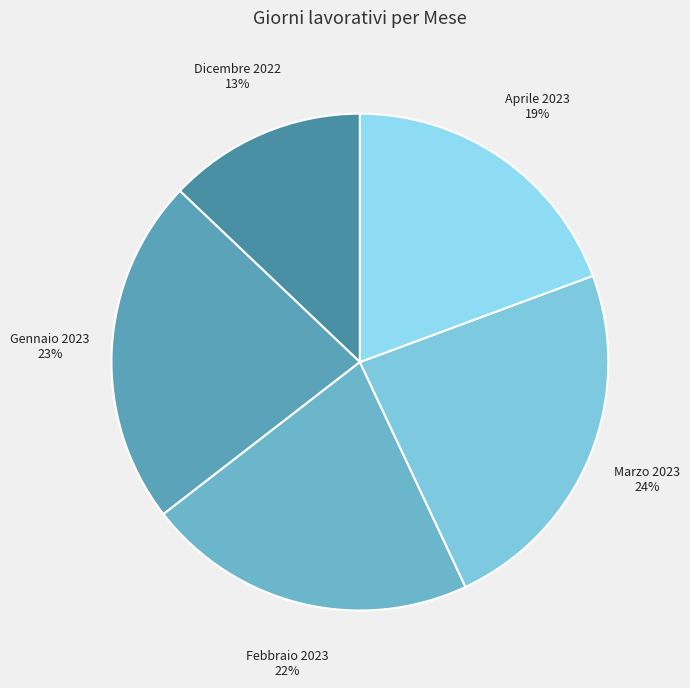

Which has a higher value, Marzo 2023 or Febbraio 2023?

Marzo 2023